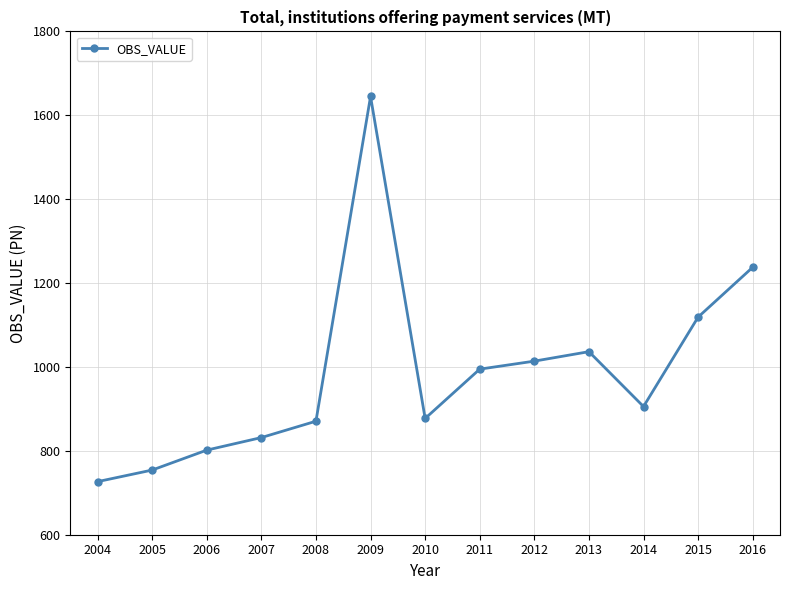

The value at 2012 is 1013.8. True or false?

True